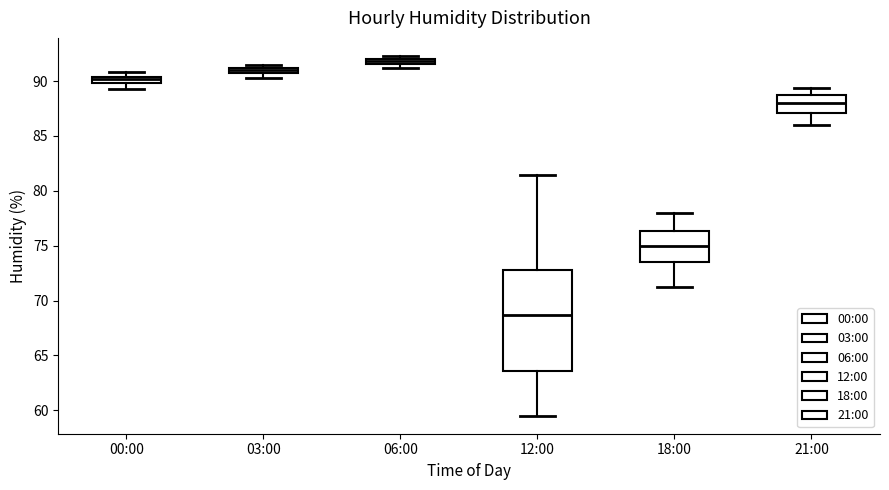

Which box has the lowest median line?

12:00